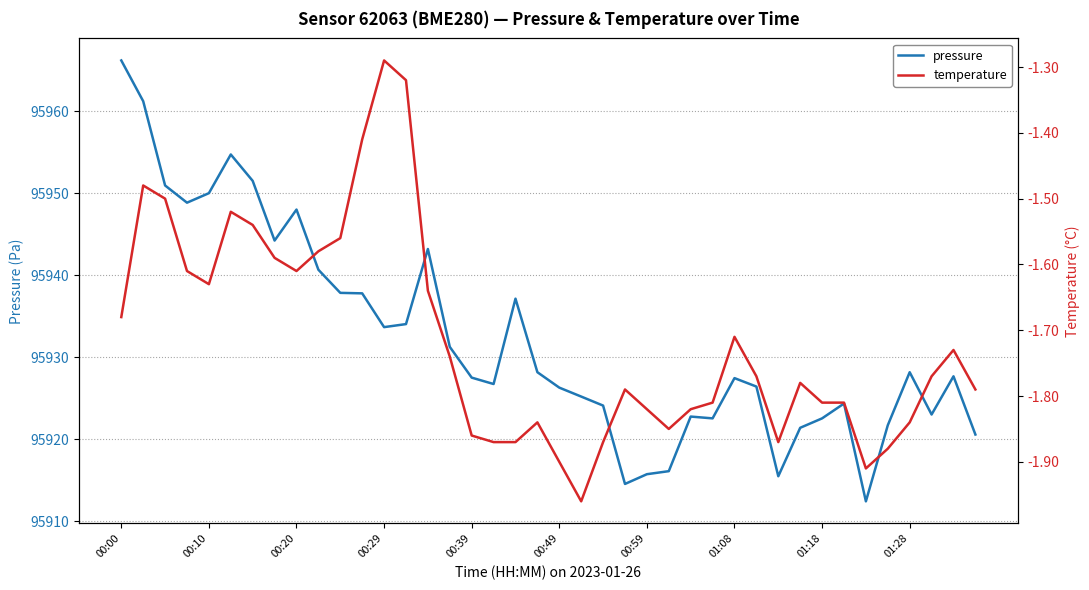

Which series has the widest spread of values?

pressure